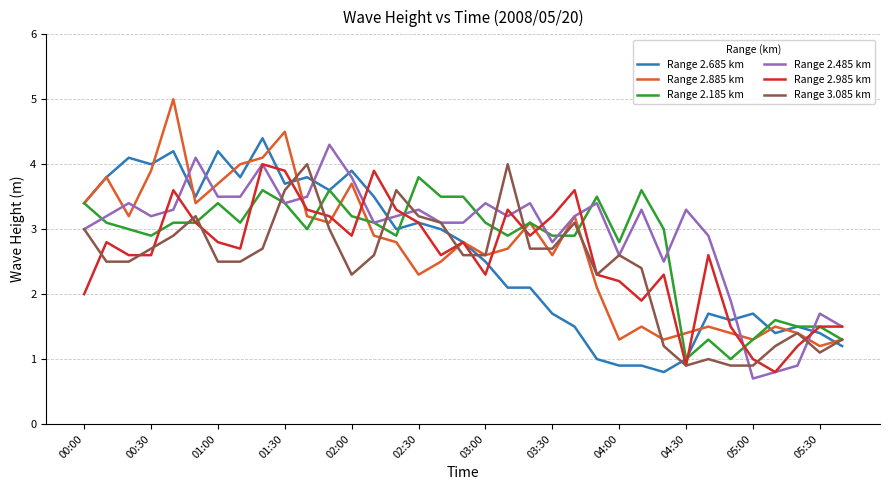

What is the highest value of the Range 2.985 km series?

4.0